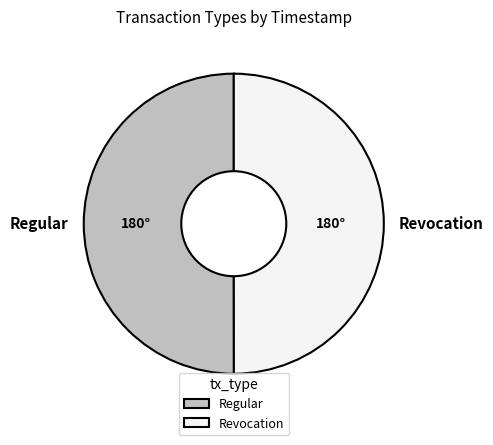

The Regular slice represents 55% of the pie. True or false?

False